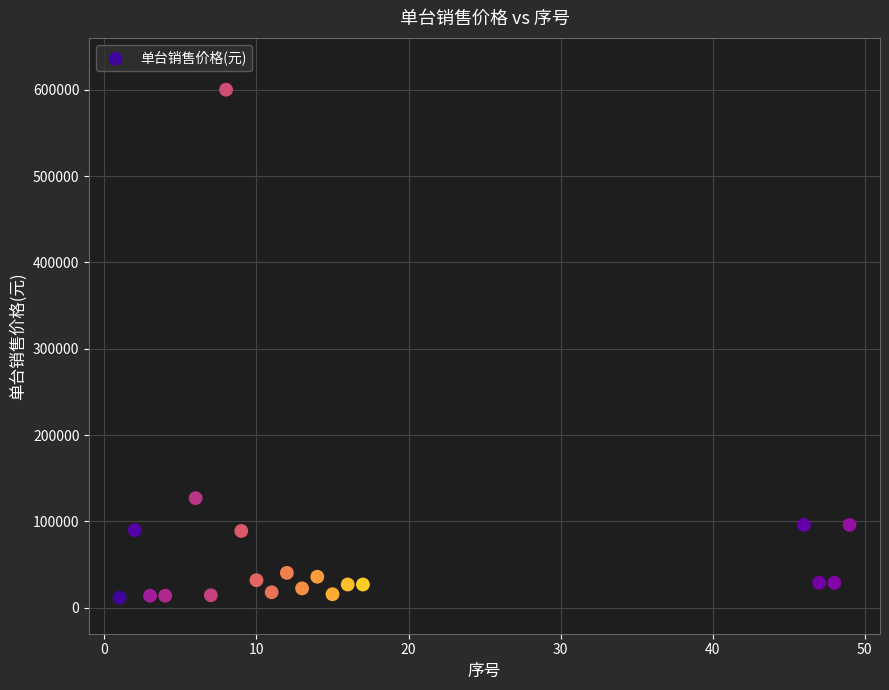

What Y value in the scatter plot is closest to 305900?

127000